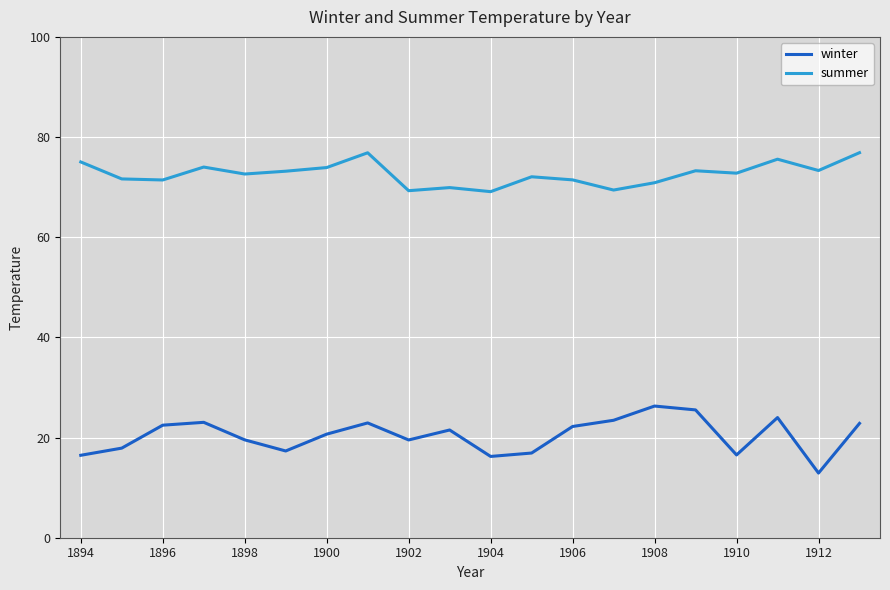

What is the maximum value for summer?

76.9